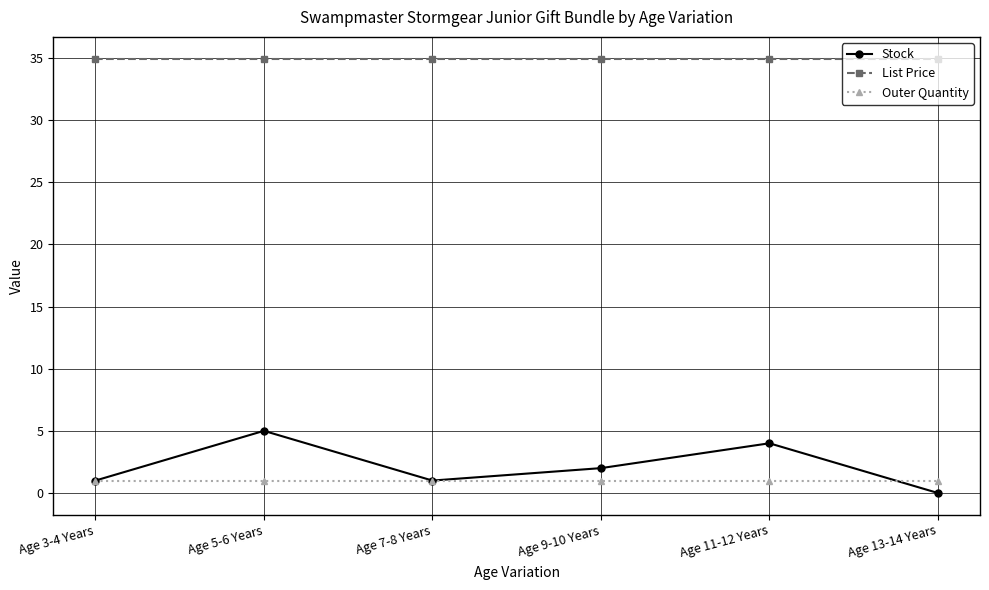

List the series in order of their peak value, lowest first.

Outer Quantity, Stock, List Price